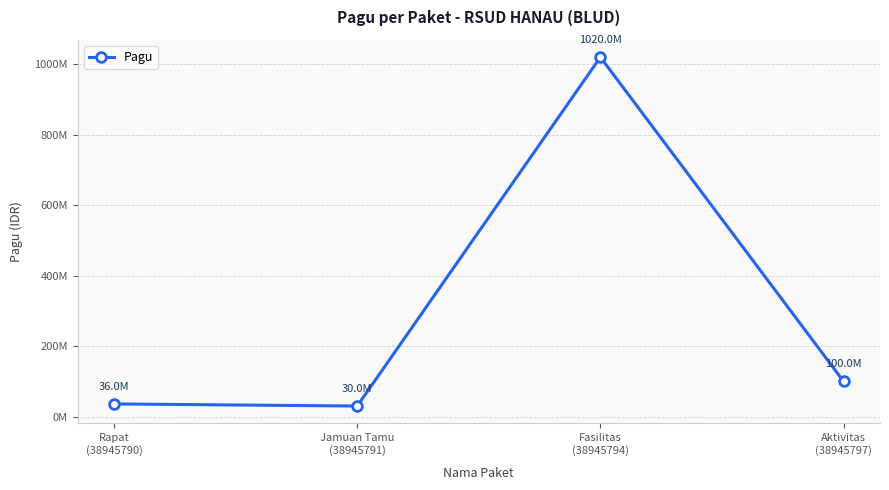

Rank the categories by value from highest to lowest.

Fasilitas
(38945794), Aktivitas
(38945797), Rapat
(38945790), Jamuan Tamu
(38945791)